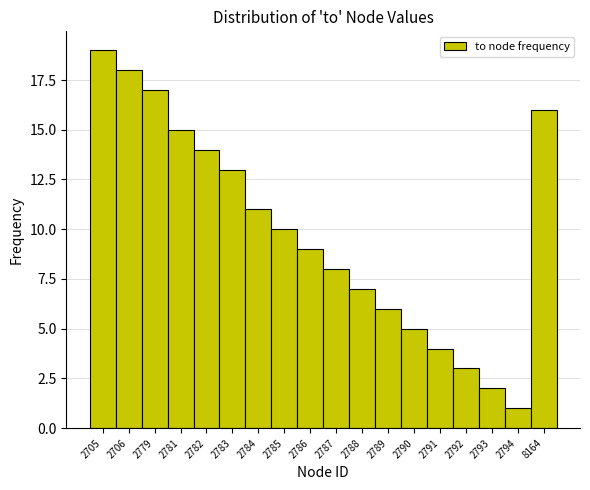

Reading right to left, what are all the values shown in this chart?

16	1	2	3	4	5	6	7	8	9	10	11	13	14	15	17	18	19